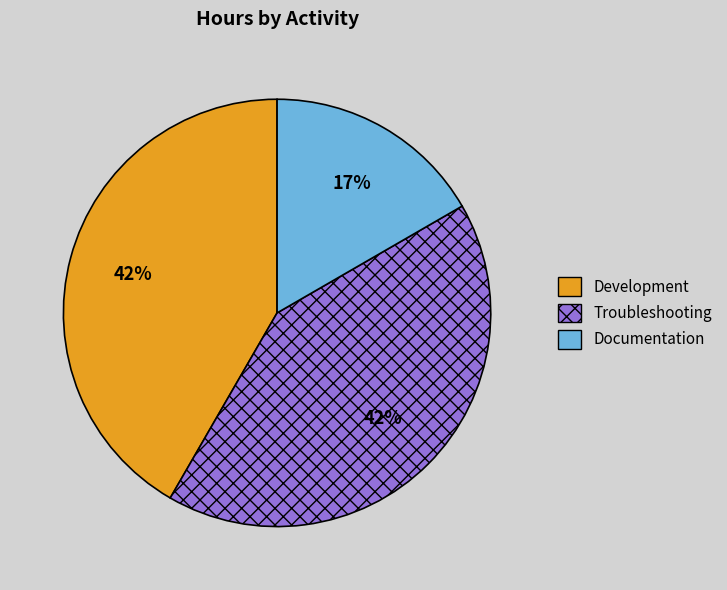

Do Troubleshooting and Documentation together represent more than half of the pie?

Yes